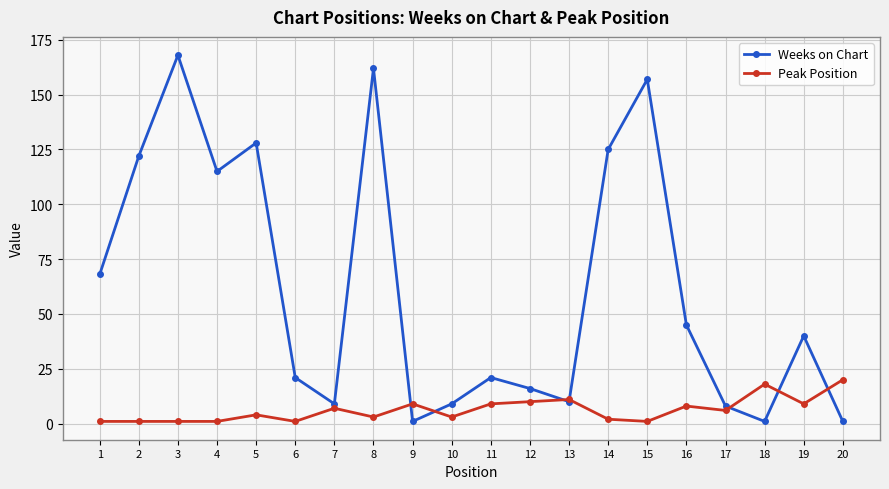

Reading left to right, transcribe all the data shown in this chart.

Weeks on Chart: 68	122	168	115	128	21	9	162	1	9	21	16	10	125	157	45	8	1	40	1
Peak Position: 1	1	1	1	4	1	7	3	9	3	9	10	11	2	1	8	6	18	9	20